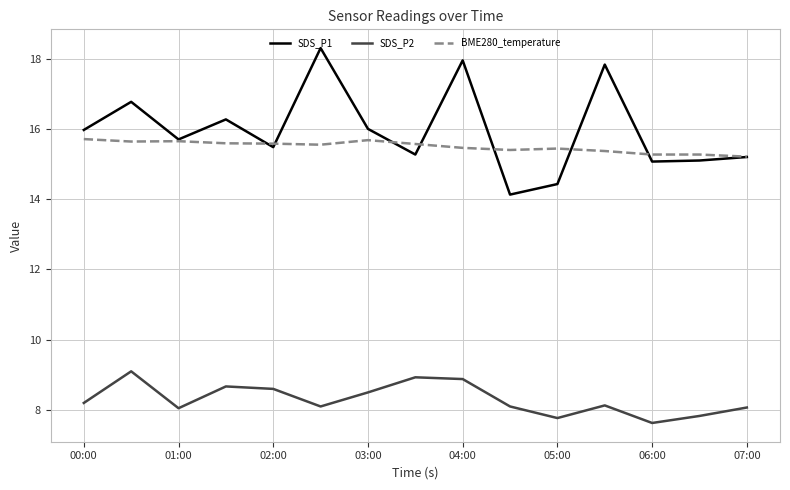

Rank the series by their maximum value, from lowest to highest.

SDS_P2, BME280_temperature, SDS_P1